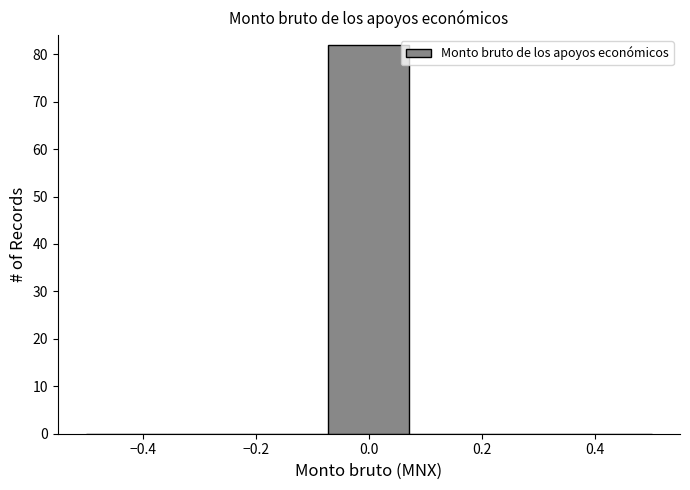

Reading left to right, transcribe this chart: for each bar, give the range it covers on the x-axis and its height. Neither the bar edges nor the heights are printed on the chart, so give them approximately, as read against the axes.

-0.50 to -0.36: 0
-0.36 to -0.22: 0
-0.22 to -0.08: 0
-0.08 to 0.08: 82
0.08 to 0.22: 0
0.22 to 0.36: 0
0.36 to 0.50: 0